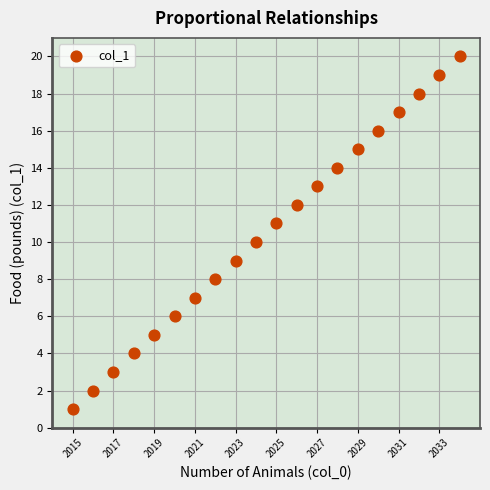

What is the range of X values (max minus min)?

19